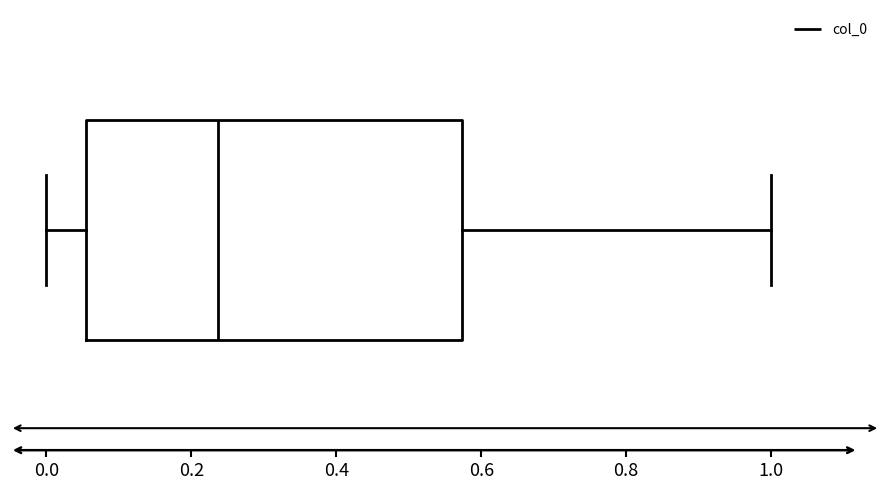

Transcribe this box plot: give where the median line is, the range the box spans, and where the two whiskers end, as read against the x-axis. The values are not printed on the chart, so give them approximately, as read against the axis.

median 0.24, box 0.06 to 0.58, whiskers 0.00 to 1.00